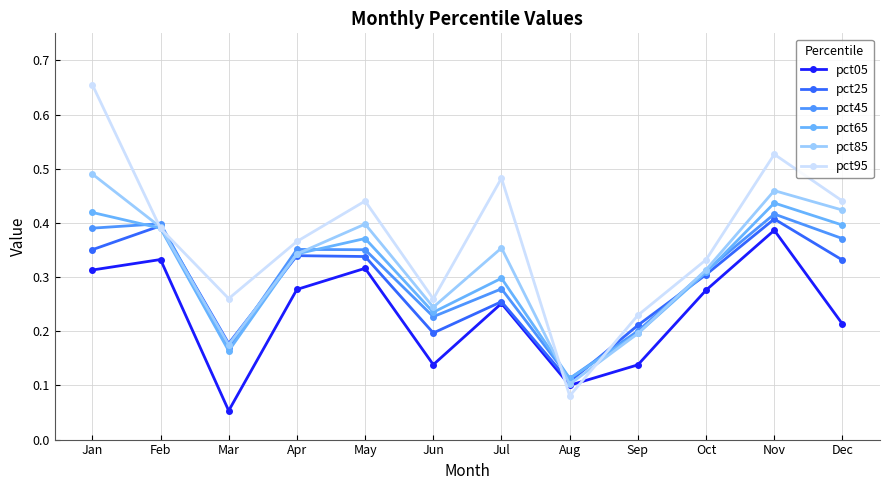

True or false: pct95 has a value of 0.1 at Apr.

False